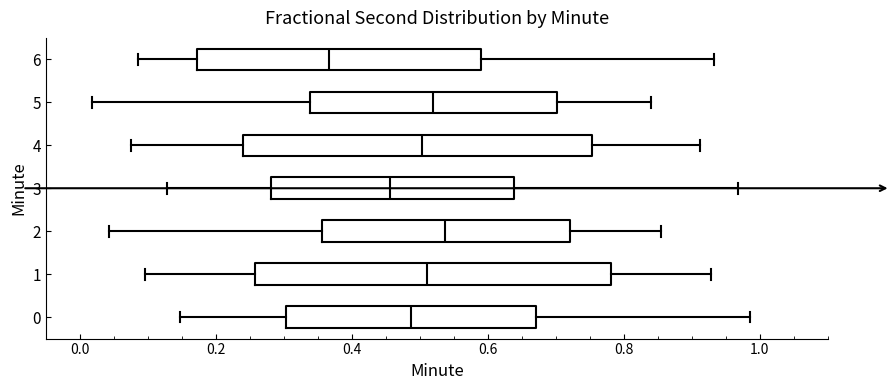

Reading bottom to top, read every box against the x-axis: the position of its median line, the range the box covers, and the ends of its whiskers. The values are not printed on the chart, so give them approximately, as read against the axis.

0: median 0.48, box 0.30 to 0.68, whiskers 0.14 to 0.98
1: median 0.52, box 0.26 to 0.78, whiskers 0.10 to 0.92
2: median 0.54, box 0.36 to 0.72, whiskers 0.04 to 0.86
3: median 0.46, box 0.28 to 0.64, whiskers 0.12 to 0.96
4: median 0.50, box 0.24 to 0.76, whiskers 0.08 to 0.92
5: median 0.52, box 0.34 to 0.70, whiskers 0.02 to 0.84
6: median 0.36, box 0.18 to 0.60, whiskers 0.08 to 0.94